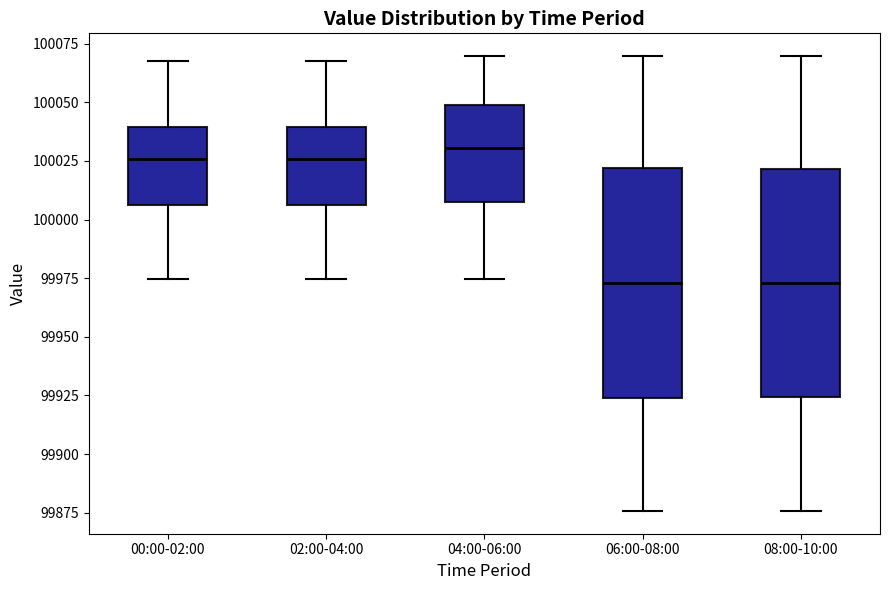

Where does the median line of the box for 02:00-04:00 sit on the y-axis? The values are not printed on the chart, so give them approximately, as read against the axis.

100025